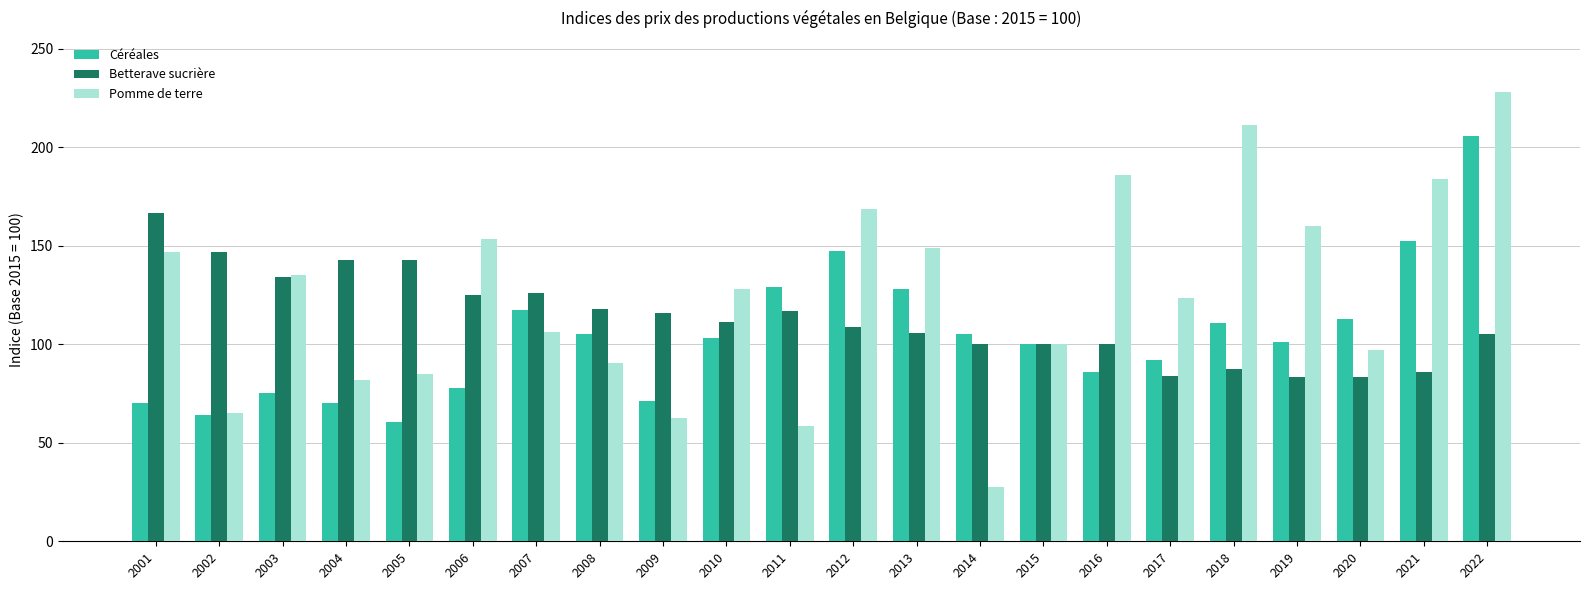

Are the bars grouped side by side (vs. stacked)?

Yes